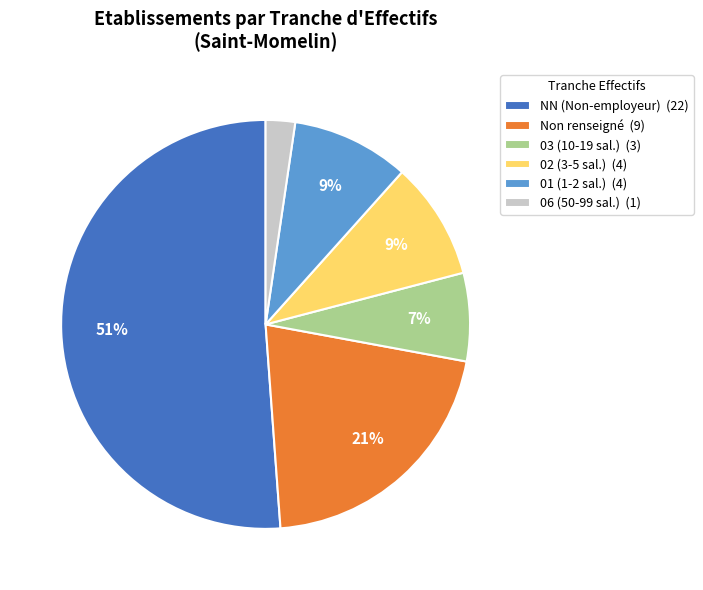

What is the smallest slice in the pie chart?

06 (50-99 sal.) (1)